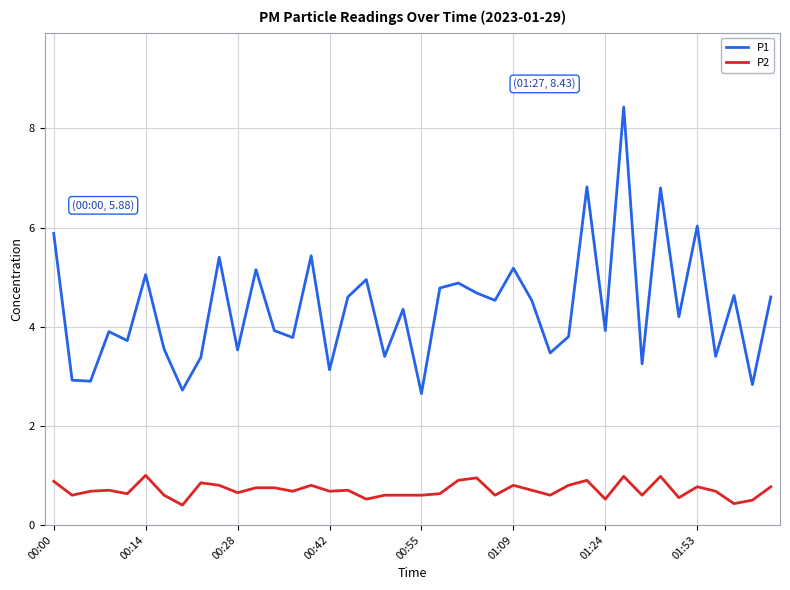

Which series has the largest total across all categories?

P1